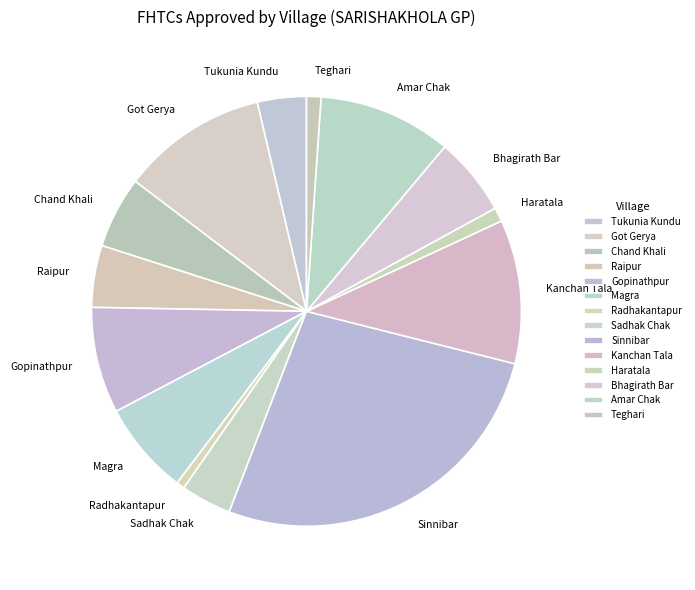

The Radhakantapur slice represents 11% of the pie. True or false?

False